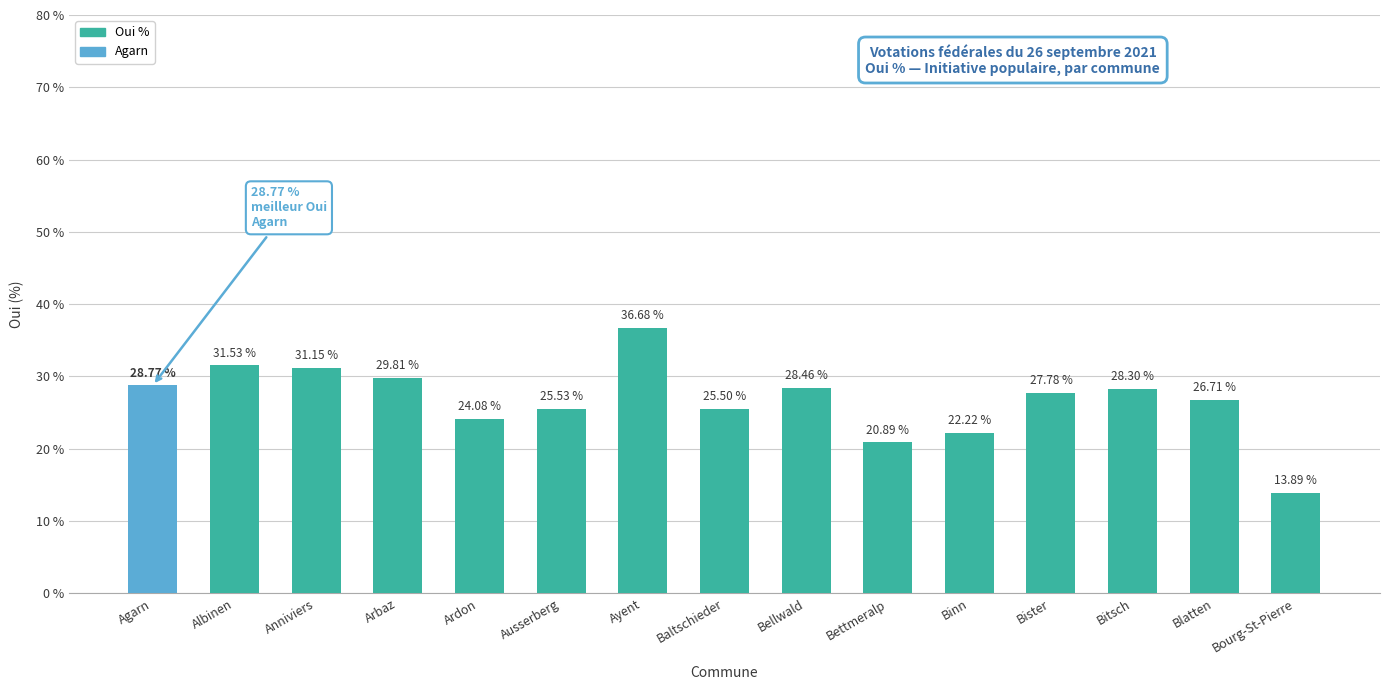

What is the value of the 14th bar from the left?

26.7